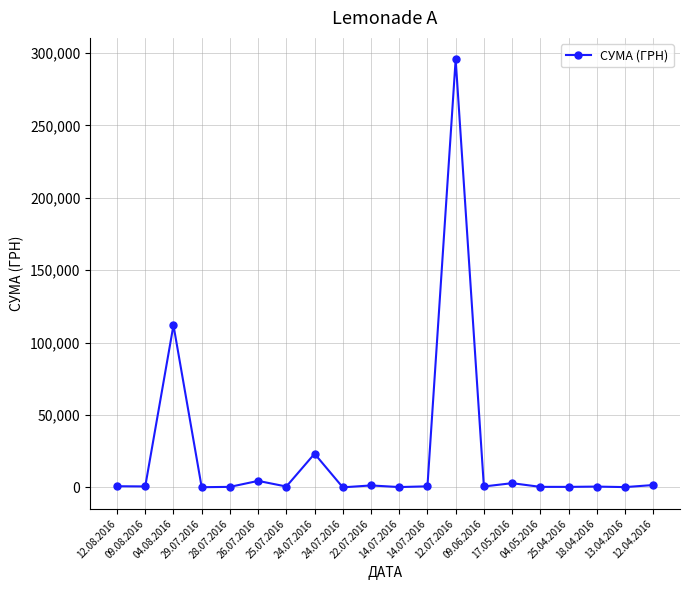

List the labels in order of value, largest first.

12.07.2016, 04.08.2016, 24.07.2016, 26.07.2016, 17.05.2016, 12.04.2016, 22.07.2016, 12.08.2016, 14.07.2016, 09.08.2016, 09.06.2016, 25.07.2016, 18.04.2016, 04.05.2016, 28.07.2016, 25.04.2016, 14.07.2016, 13.04.2016, 29.07.2016, 24.07.2016